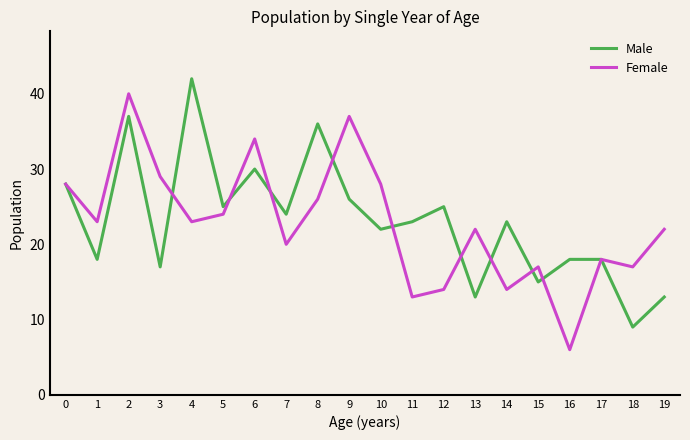

Between 5 and 18, which series saw the biggest shift?

Male